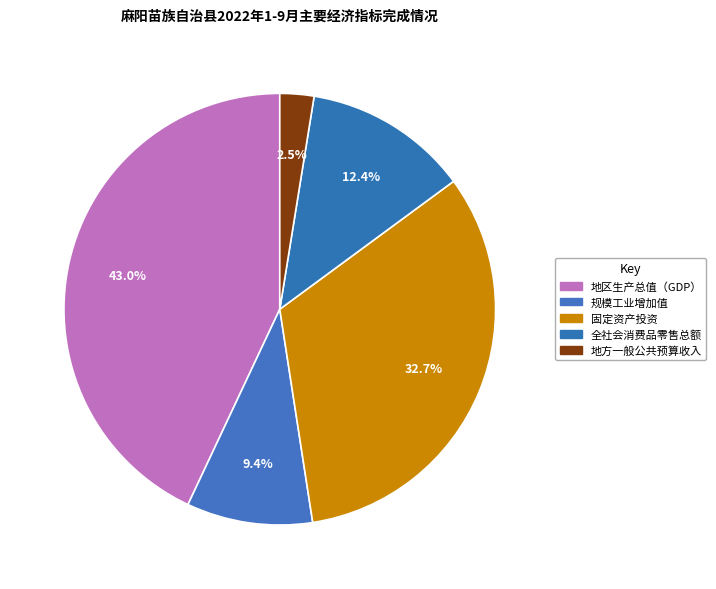

How many segments does this pie chart have?

5